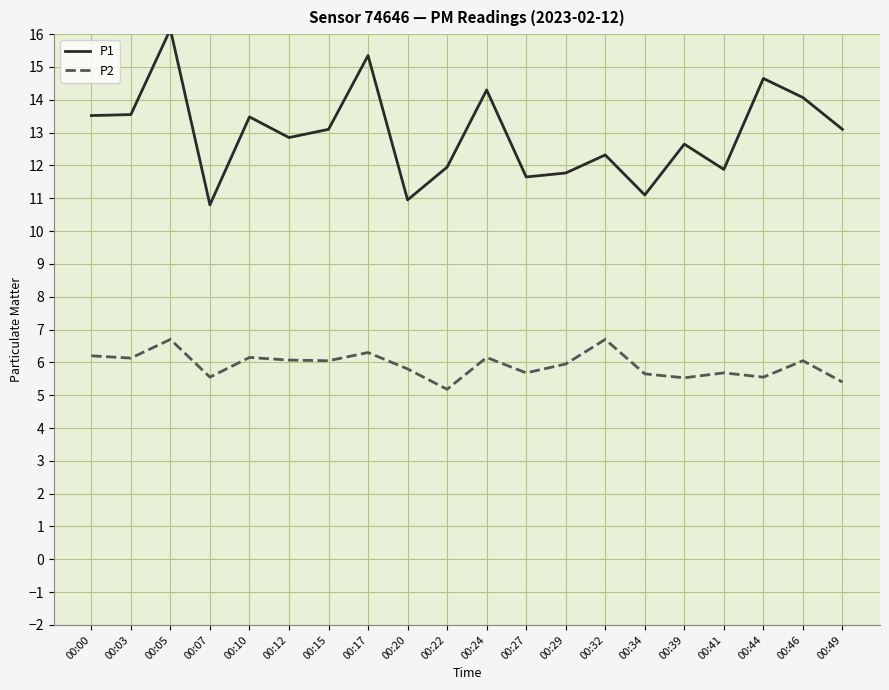

At which category is the sum across all series the highest?

00:05